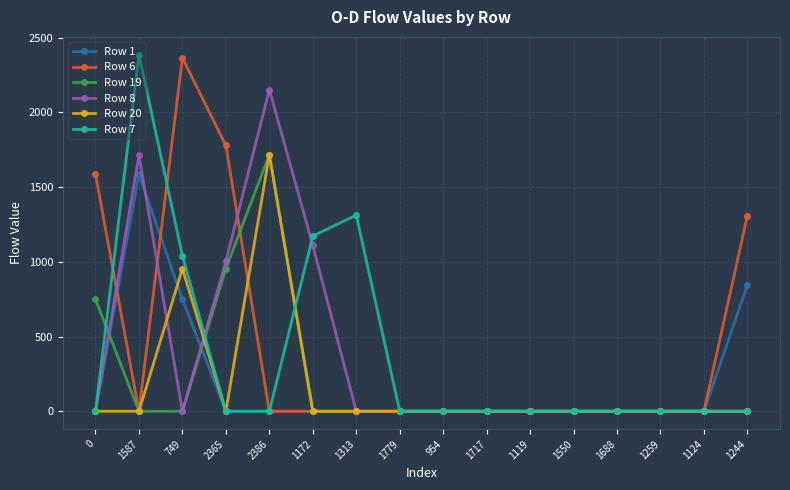

The Row 20 series shows 0 at 1313. True or false?

True